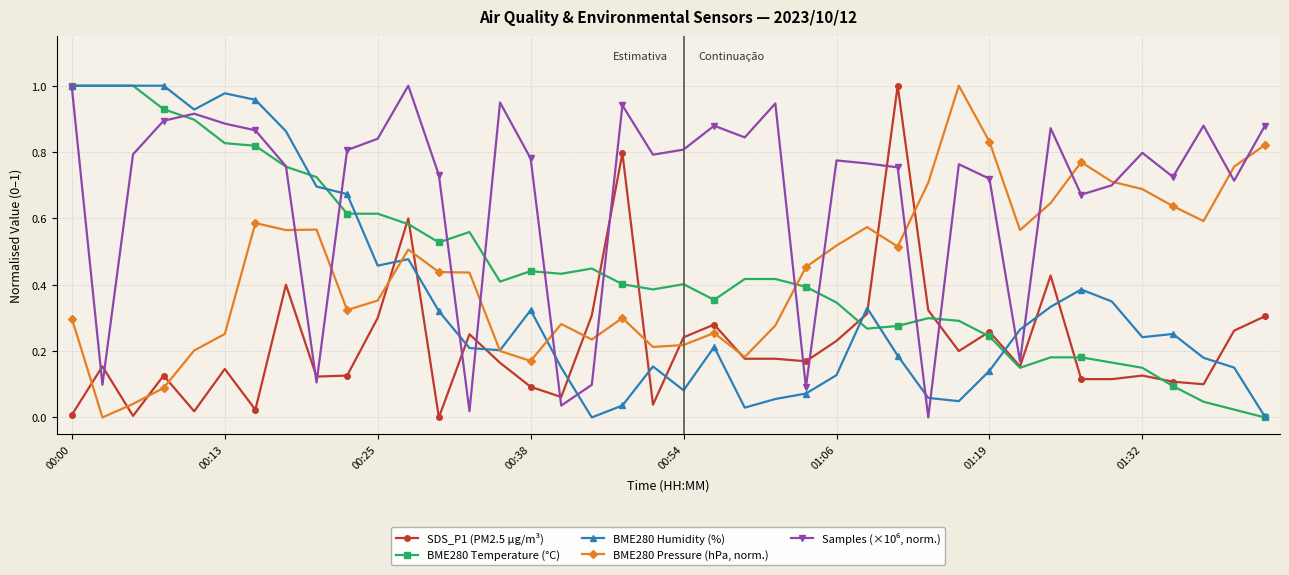

True or false: BME280 Temperature (°C) has more than 1 interior local peaks.

True